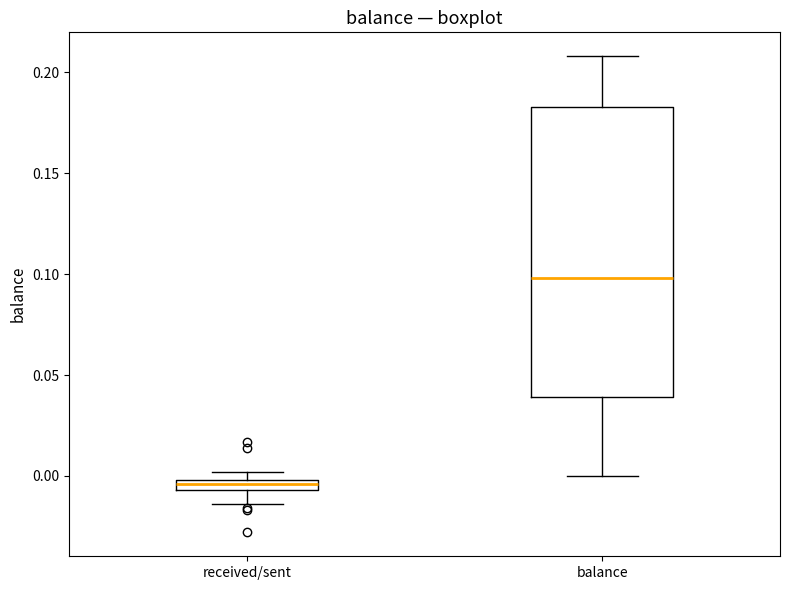

Where is the upper edge of the box for balance on the y-axis? The values are not printed on the chart, so give them approximately, as read against the axis.

0.185